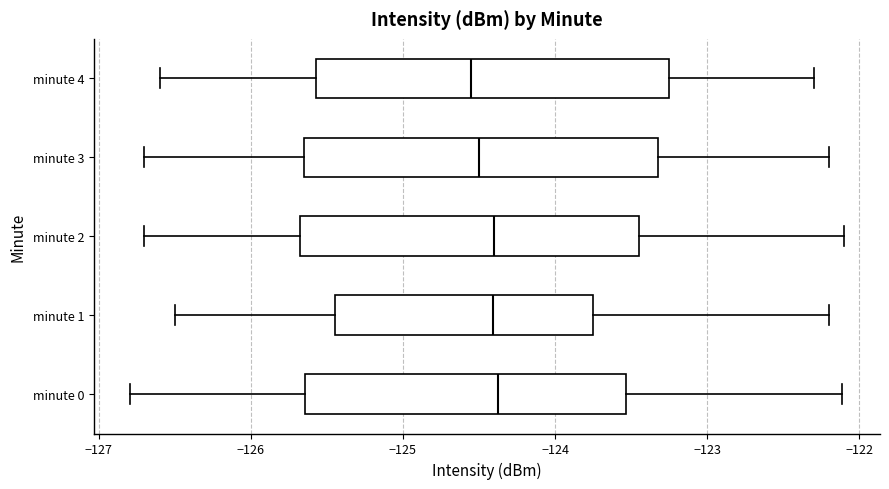

Reading bottom to top, transcribe this box plot: for each box, give where its median line is, the range the box spans, and where its two whiskers end, as read against the x-axis. The values are not printed on the chart, so give them approximately, as read against the axis.

minute 0: median -124.4, box -125.6 to -123.5, whiskers -126.8 to -122.1
minute 1: median -124.4, box -125.4 to -123.7, whiskers -126.5 to -122.2
minute 2: median -124.4, box -125.7 to -123.4, whiskers -126.7 to -122.1
minute 3: median -124.5, box -125.6 to -123.3, whiskers -126.7 to -122.2
minute 4: median -124.5, box -125.6 to -123.2, whiskers -126.6 to -122.3